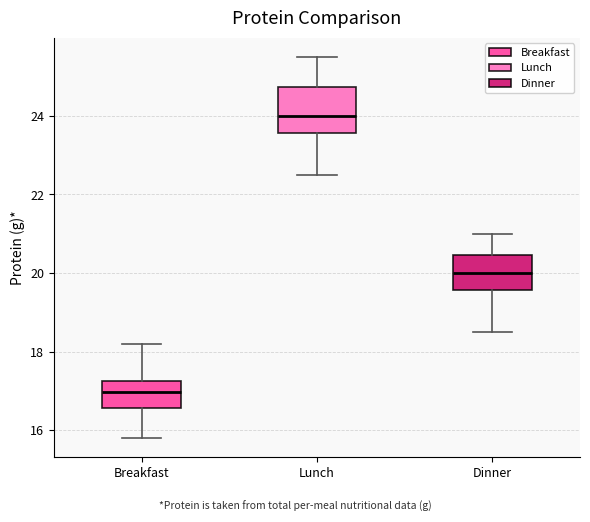

Which box is the tallest, from its lower edge to its upper edge?

Lunch